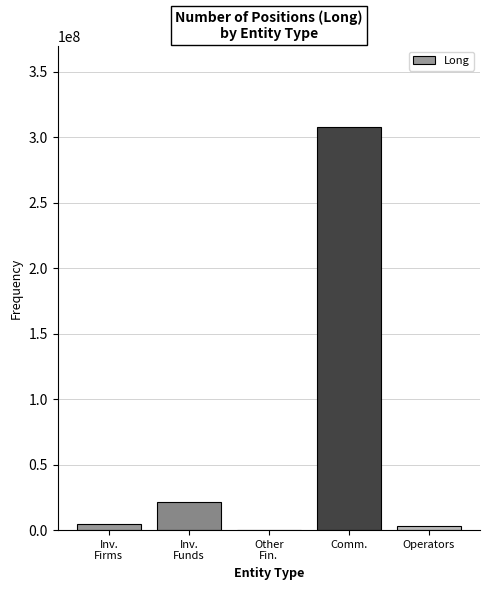

Which category has the highest value across all series?

Comm.